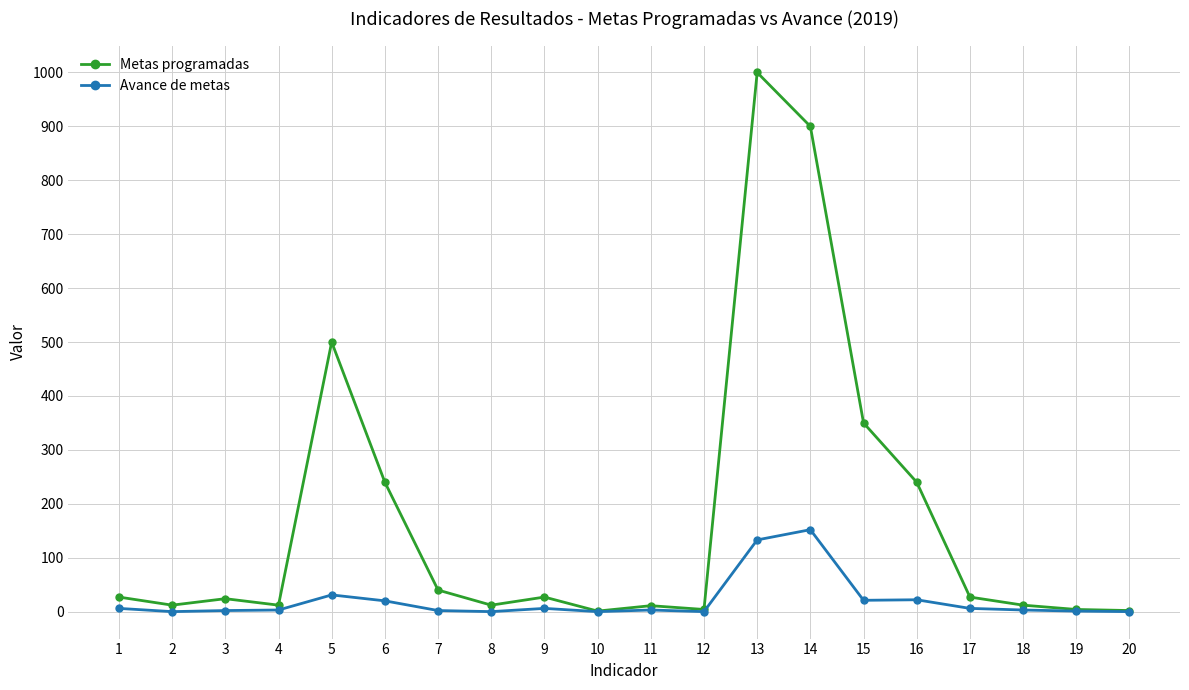

What is the average value of the Metas programadas series?

172